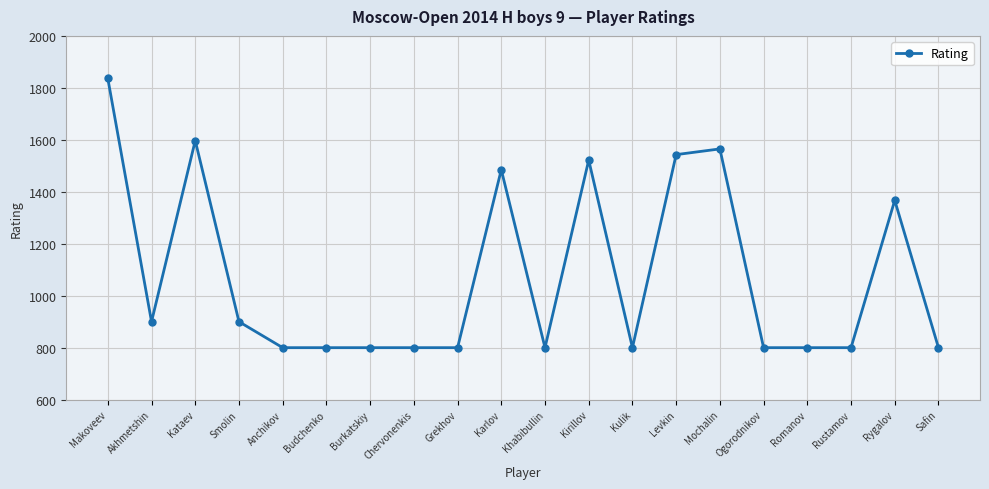

True or false: the data shows 1407 at Romanov.

False